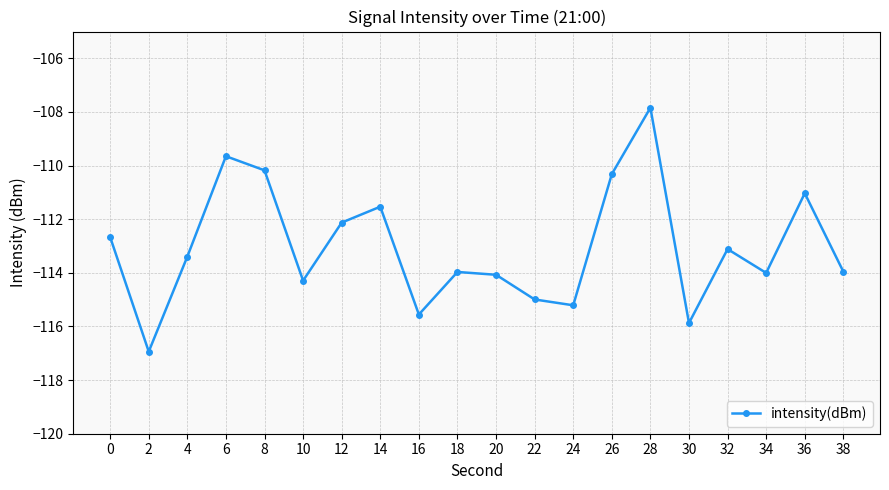

What is the difference between the maximum and minimum values?

9.1